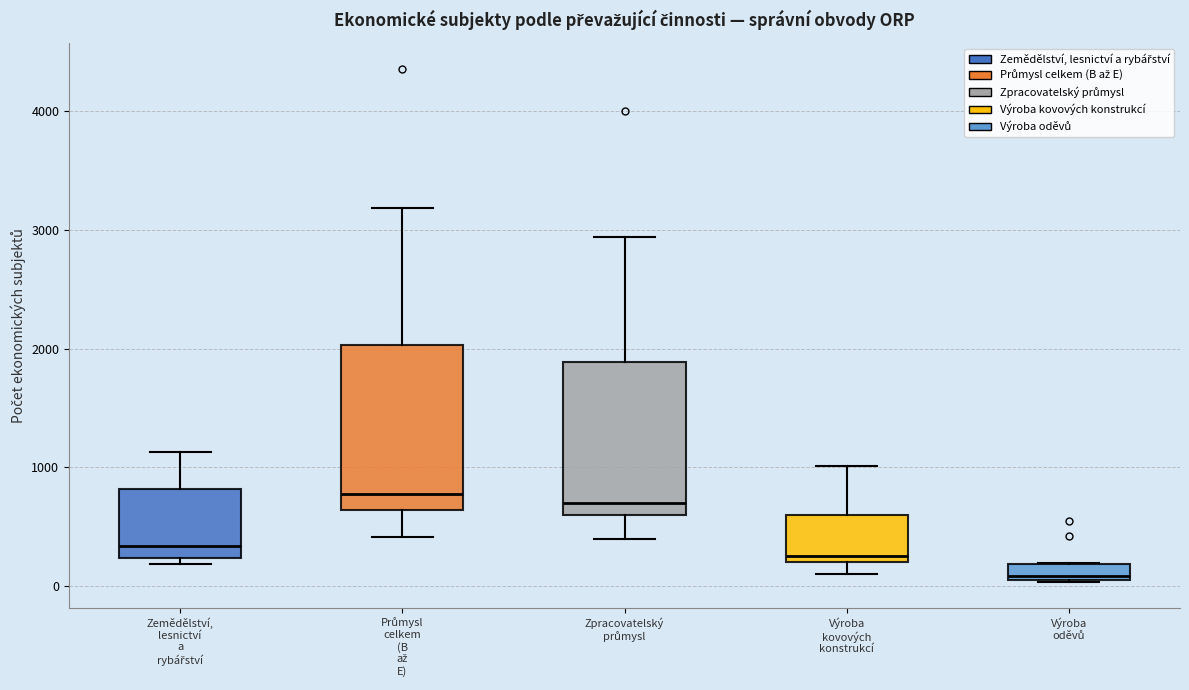

Where does the upper whisker of the box for Průmysl celkem (B až E) end on the y-axis? The values are not printed on the chart, so give them approximately, as read against the axis.

3200